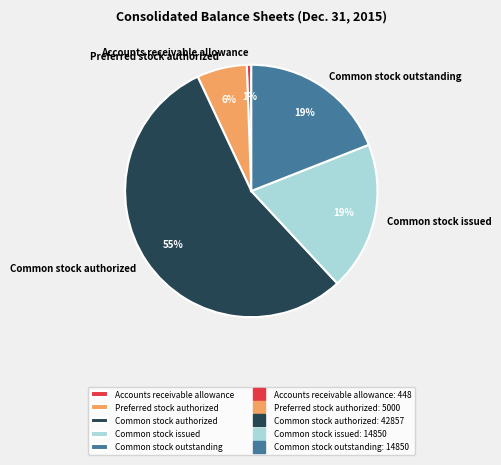

Do Common stock issued and Common stock authorized together represent more than half of the pie?

Yes